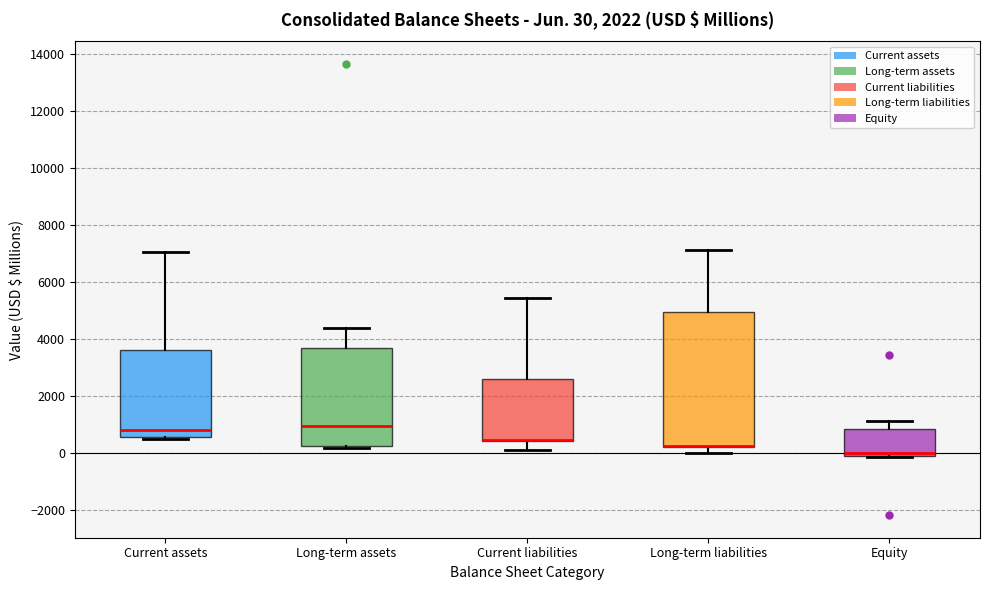

Which box is the tallest, from its lower edge to its upper edge?

Long-term liabilities